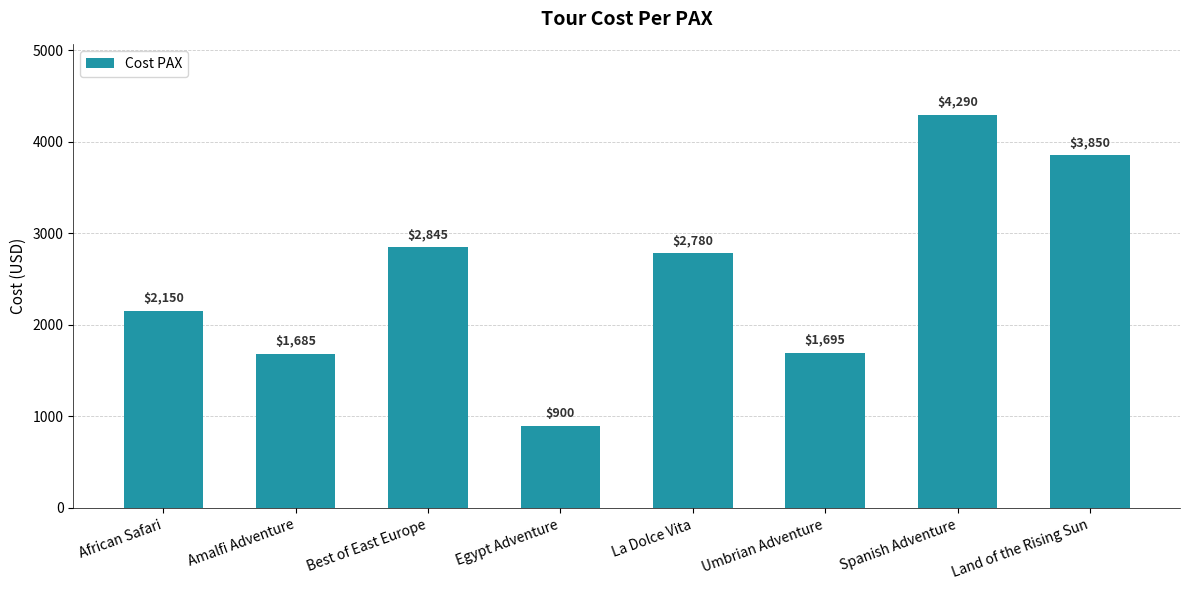

Is it true that the value at La Dolce Vita is 4989?

False